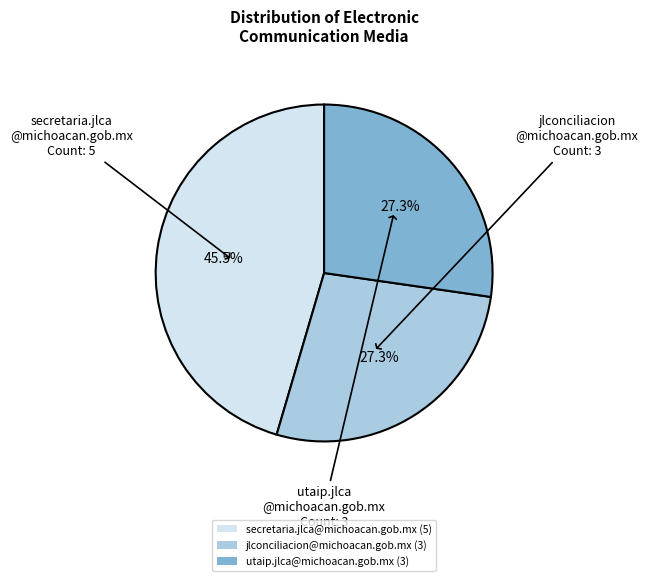

Which slice is the largest?

secretaria.jlca@michoacan.gob.mx